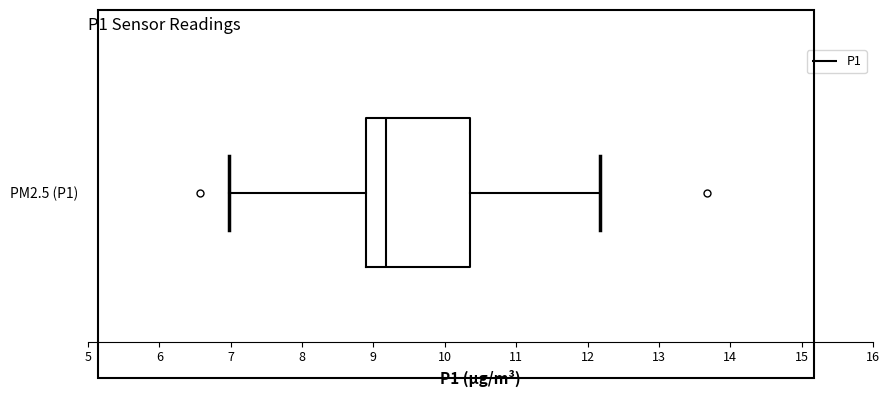

Read this box plot against the x-axis: the position of the median line, the range covered by the box, and the ends of both whiskers. The values are not printed on the chart, so give them approximately, as read against the axis.

median 9.2, box 8.9 to 10.4, whiskers 7.0 to 12.2